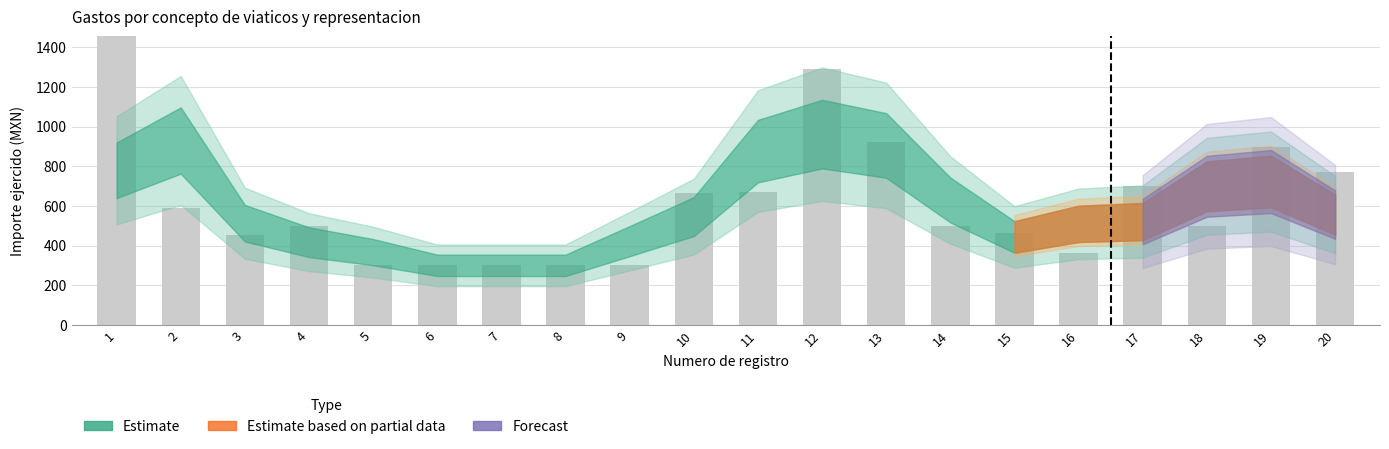

What is the minimum value for Importe total erogado?

300.0